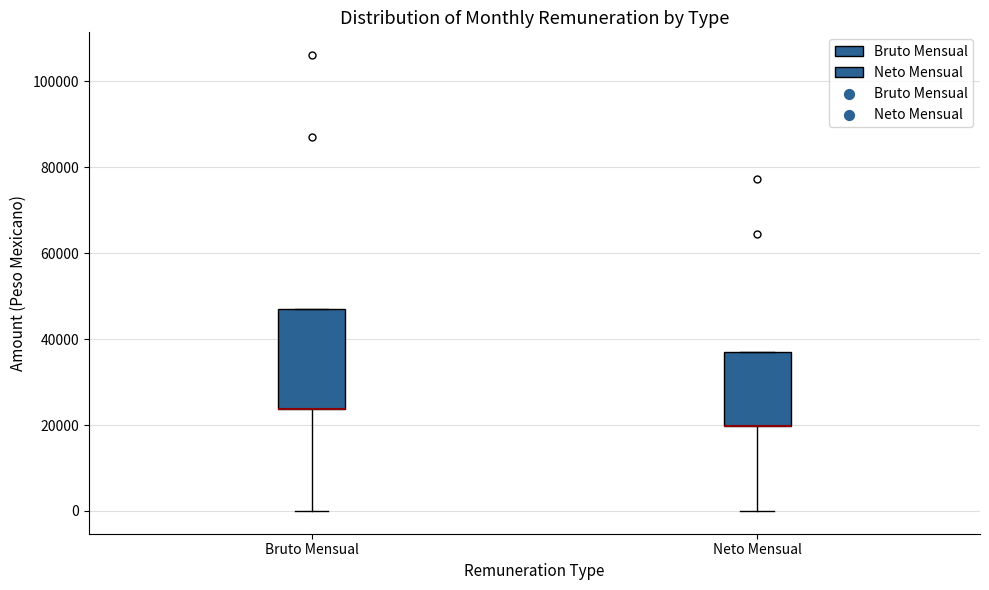

Which box is the tallest, from its lower edge to its upper edge?

Bruto Mensual